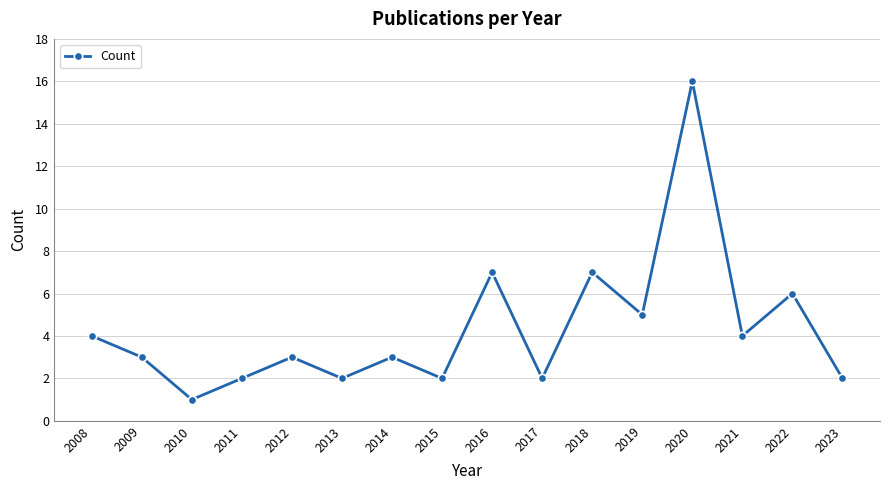

Read the value at 2012, to the nearest 5.

5